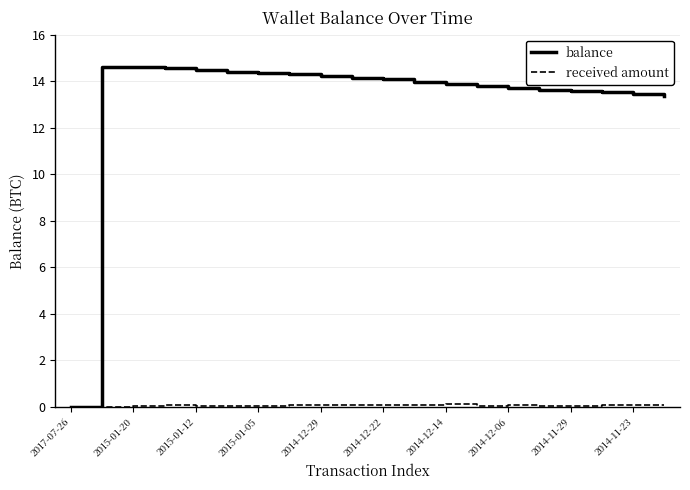

Which series has the widest spread of values?

balance